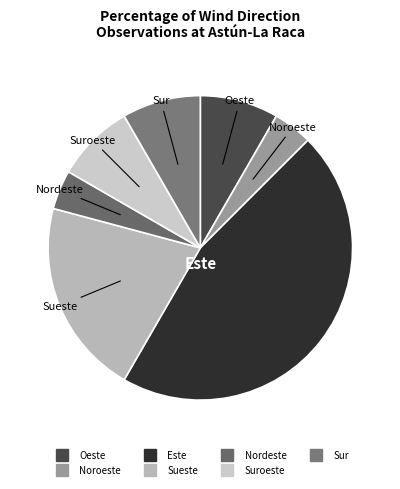

How many segments does this pie chart have?

7